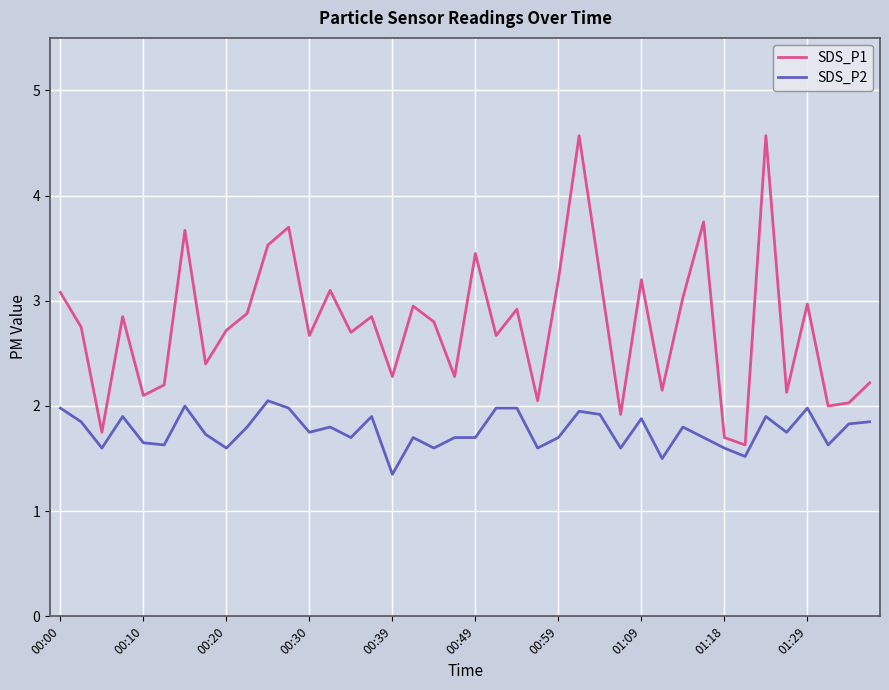

Which series has the widest spread of values?

SDS_P1